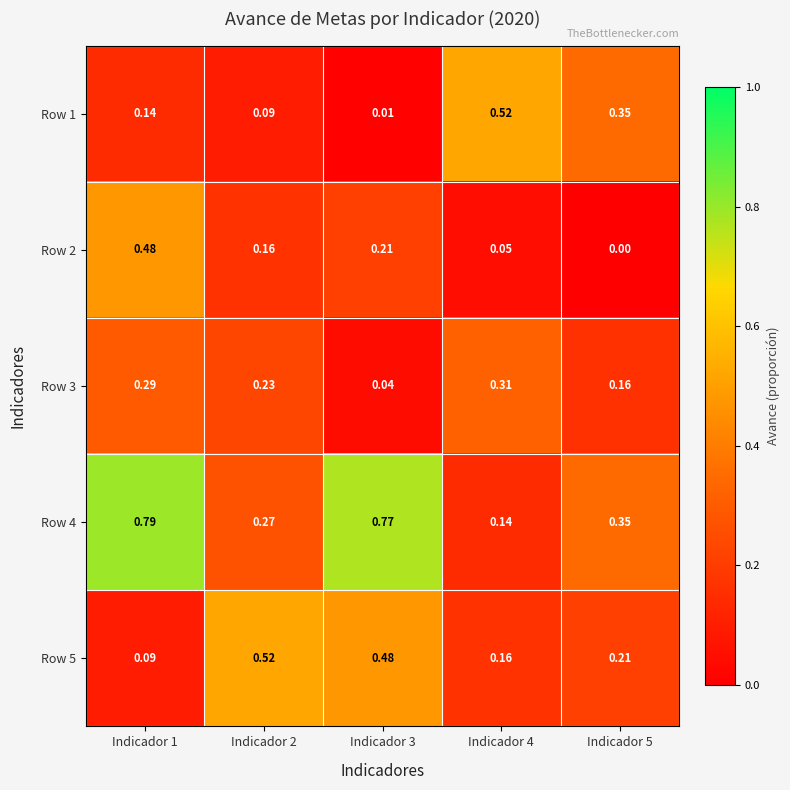

Is the value of Row 2 at Indicador 3 greater than the value of Row 4 at Indicador 4?

Yes